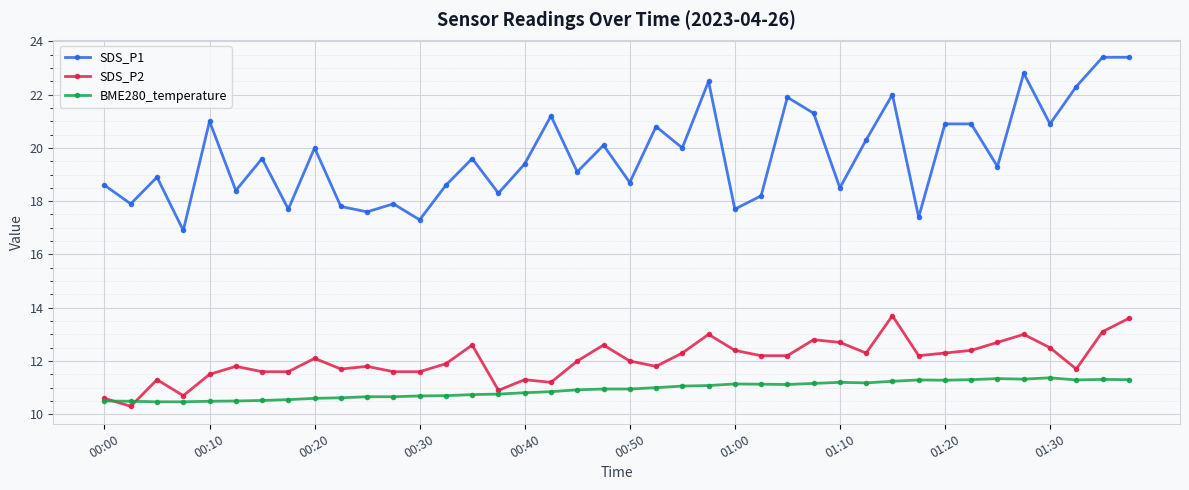

How many series are shown in this chart?

3